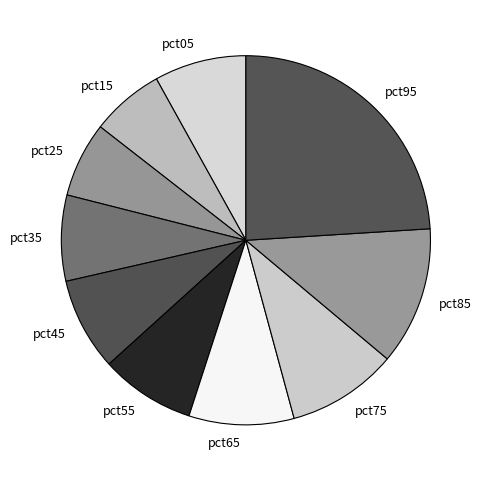

Count the number of slices in the pie.

10